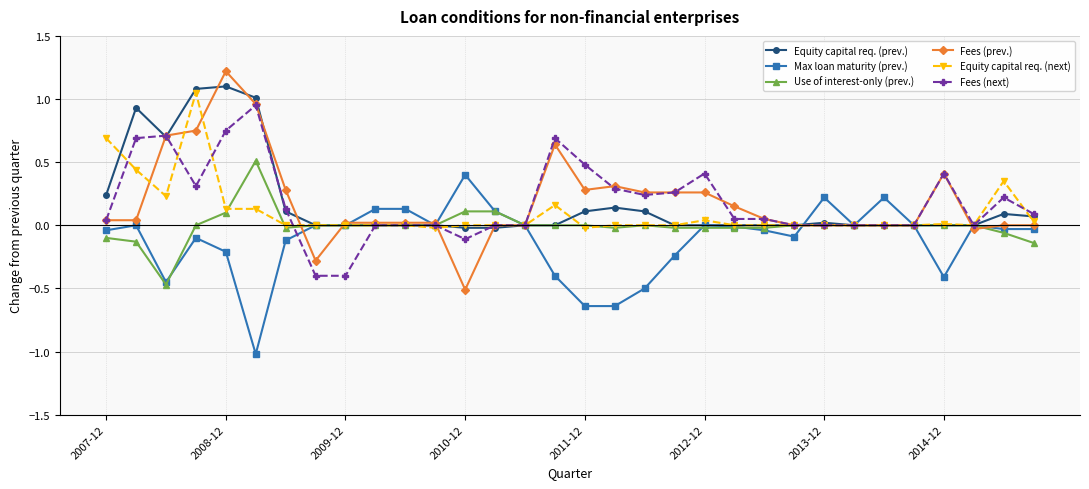

True or false: Equity capital req. (prev.) has more than 2 interior local peaks.

True